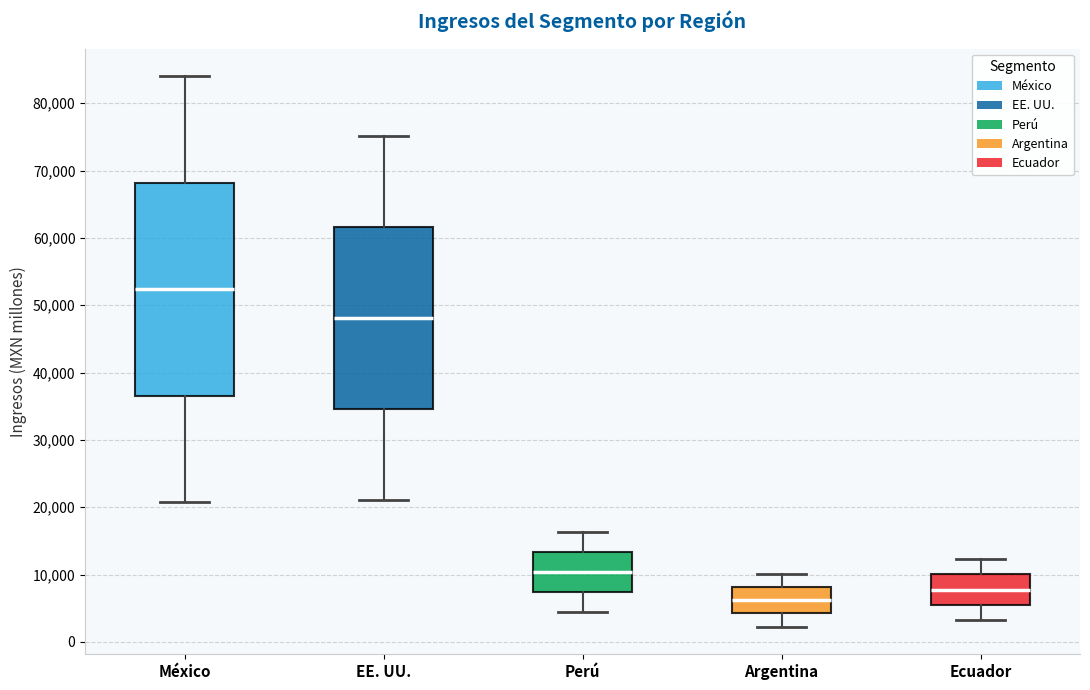

Where is the upper edge of the box for Perú on the y-axis? The values are not printed on the chart, so give them approximately, as read against the axis.

13000